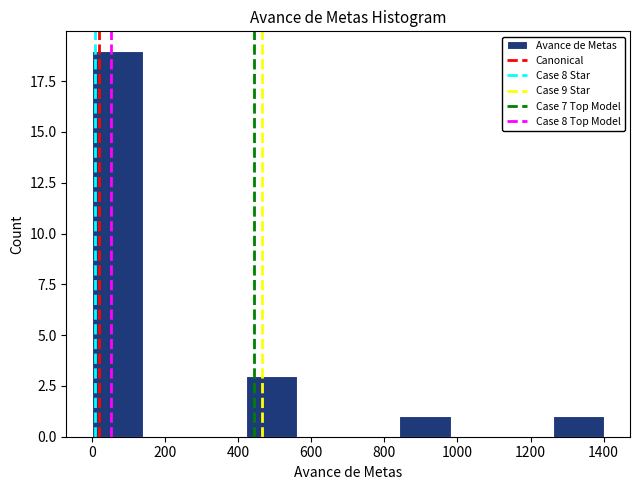

Which range on the x-axis has the tallest bar?

0 to 140